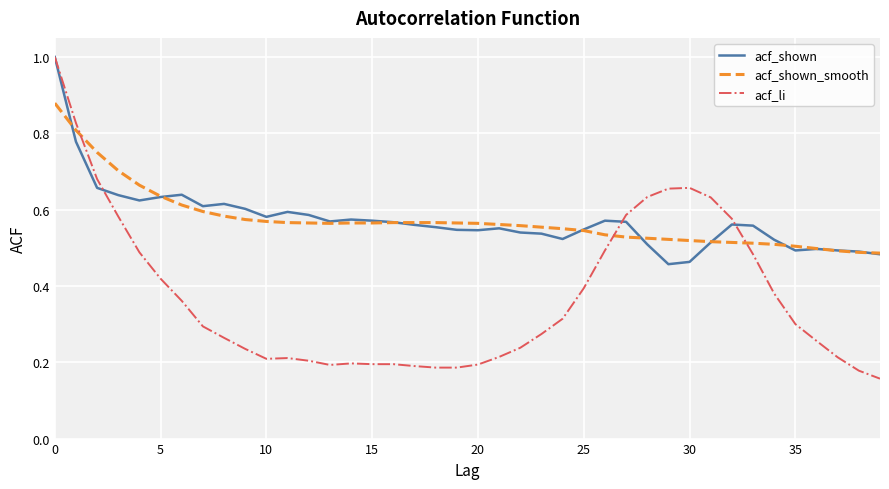

What is the greatest value displayed?

1.0